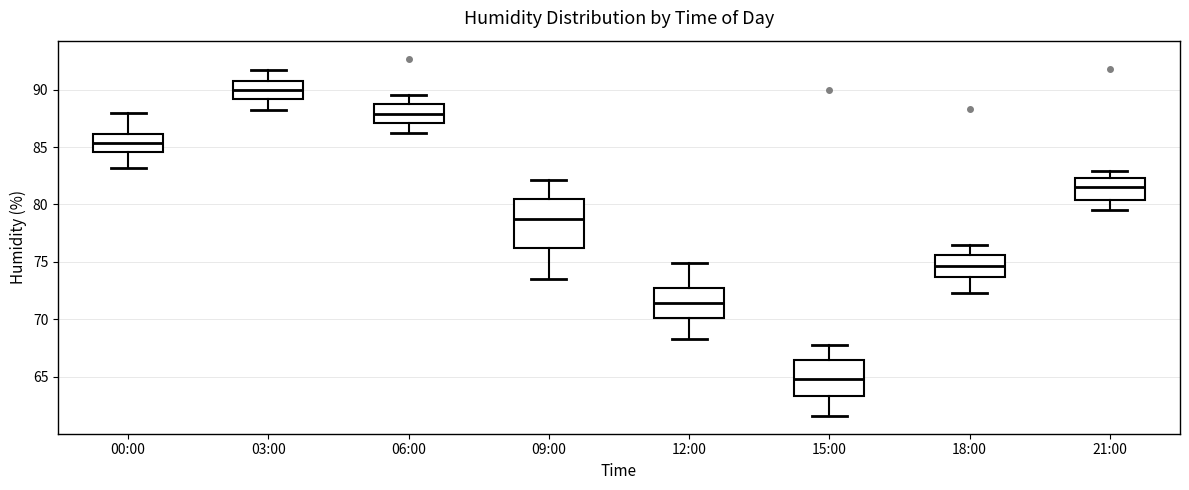

Reading left to right, transcribe this box plot: for each box, give where its median line is, the range the box spans, and where its two whiskers end, as read against the y-axis. The values are not printed on the chart, so give them approximately, as read against the axis.

00:00: median 85.5, box 84.5 to 86.0, whiskers 83.0 to 88.0
03:00: median 90.0, box 89.0 to 91.0, whiskers 88.0 to 91.5
06:00: median 88.0, box 87.0 to 89.0, whiskers 86.0 to 89.5
09:00: median 78.5, box 76.0 to 80.5, whiskers 73.5 to 82.0
12:00: median 71.5, box 70.0 to 73.0, whiskers 68.5 to 75.0
15:00: median 65.0, box 63.5 to 66.5, whiskers 61.5 to 68.0
18:00: median 74.5, box 73.5 to 75.5, whiskers 72.5 to 76.5
21:00: median 81.5, box 80.5 to 82.5, whiskers 79.5 to 83.0